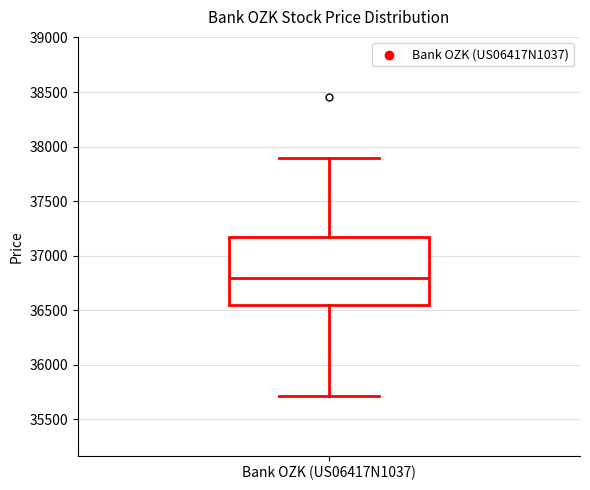

Read this box plot against the y-axis: the position of the median line, the range covered by the box, and the ends of both whiskers. The values are not printed on the chart, so give them approximately, as read against the axis.

median 36800, box 36550 to 37150, whiskers 35700 to 37900